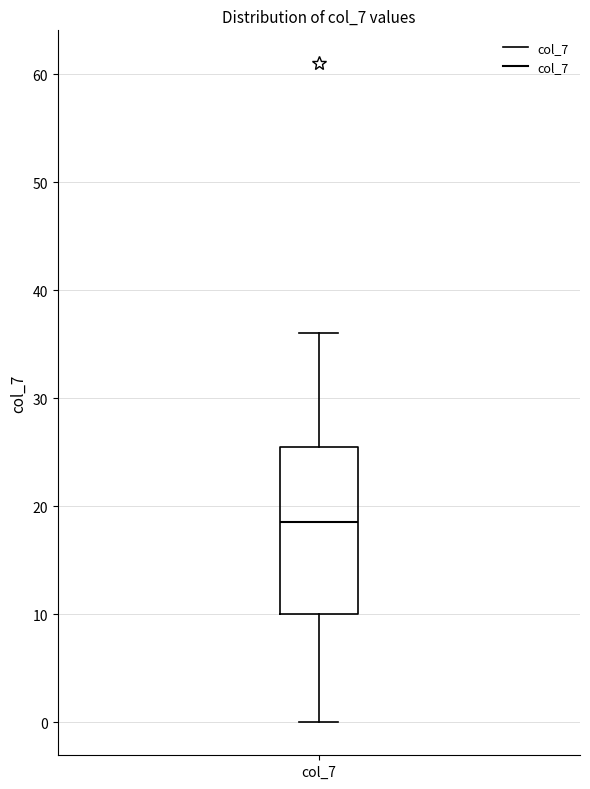

Transcribe this box plot: give where the median line is, the range the box spans, and where the two whiskers end, as read against the y-axis. The values are not printed on the chart, so give them approximately, as read against the axis.

median 19, box 10 to 26, whiskers 0 to 36